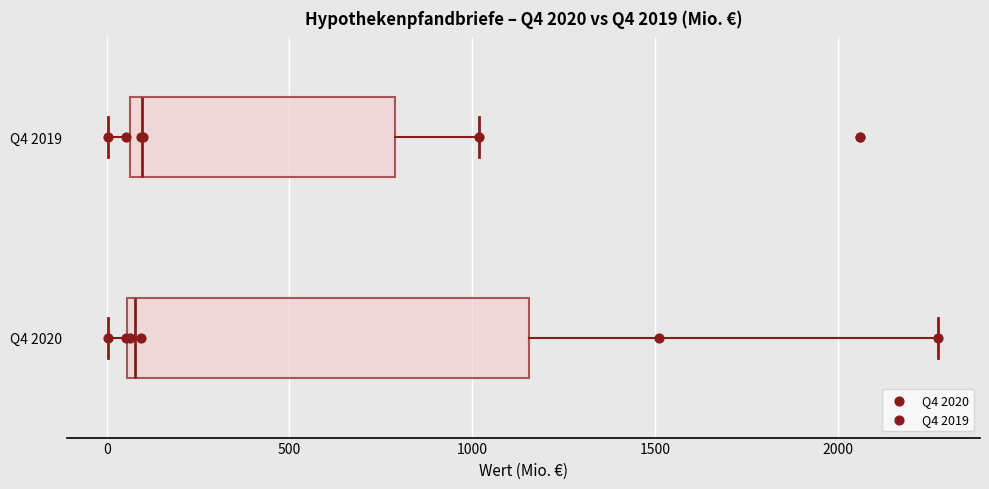

Reading bottom to top, read every box against the x-axis: the position of its median line, the range the box covers, and the ends of its whiskers. The values are not printed on the chart, so give them approximately, as read against the axis.

Q4 2020: median 100, box 50 to 1150, whiskers 0 to 2300
Q4 2019: median 100, box 50 to 800, whiskers 0 to 1000